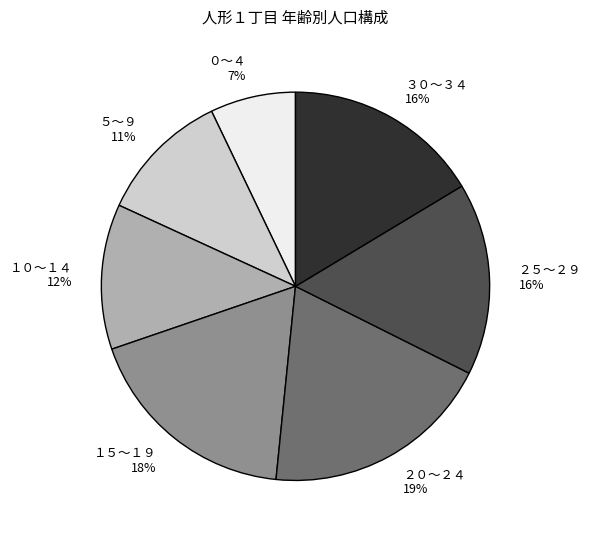

Count the number of slices in the pie.

7